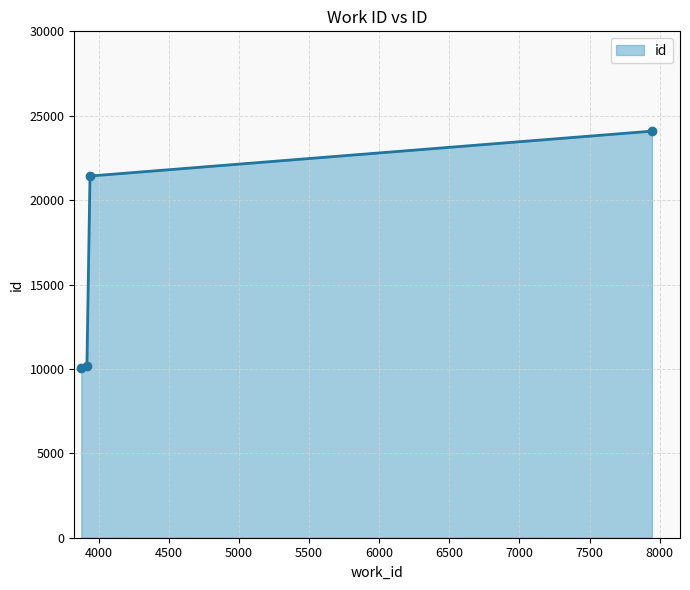

What is the maximum value shown in the chart?

24087